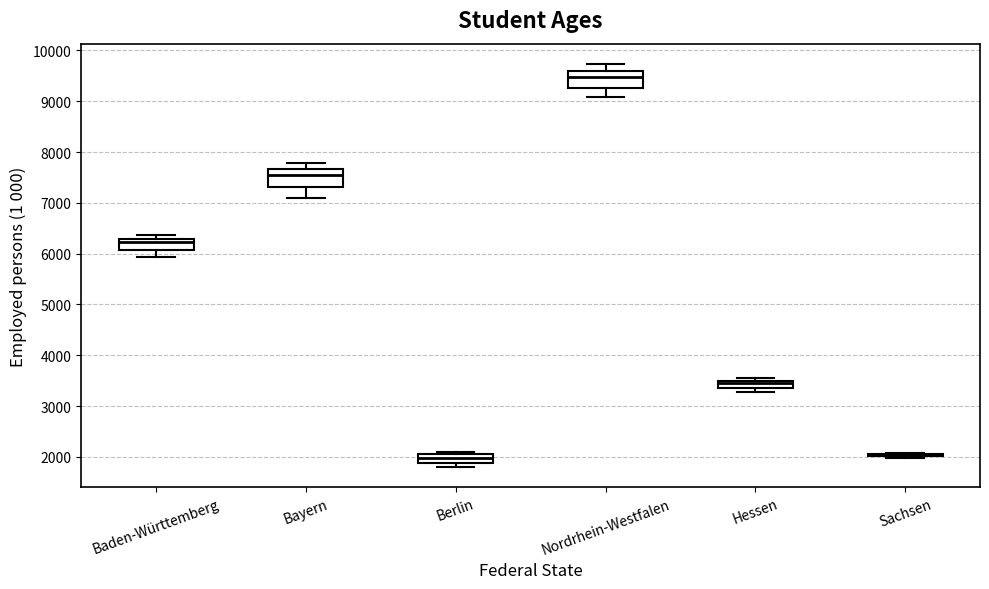

Reading left to right, read every box against the y-axis: the position of its median line, the range the box covers, and the ends of its whiskers. The values are not printed on the chart, so give them approximately, as read against the axis.

Baden-Württemberg: median 6200, box 6100 to 6300, whiskers 5900 to 6400
Bayern: median 7600, box 7300 to 7700, whiskers 7100 to 7800
Berlin: median 2000, box 1900 to 2100, whiskers 1800 to 2100 (just above the box's upper edge)
Nordrhein-Westfalen: median 9500, box 9300 to 9600, whiskers 9100 to 9700
Hessen: median 3500 (just below the box's upper edge), box 3400 to 3500, whiskers 3300 to 3600
Sachsen: box collapsed to a line at 2000, whiskers 2000 to 2100